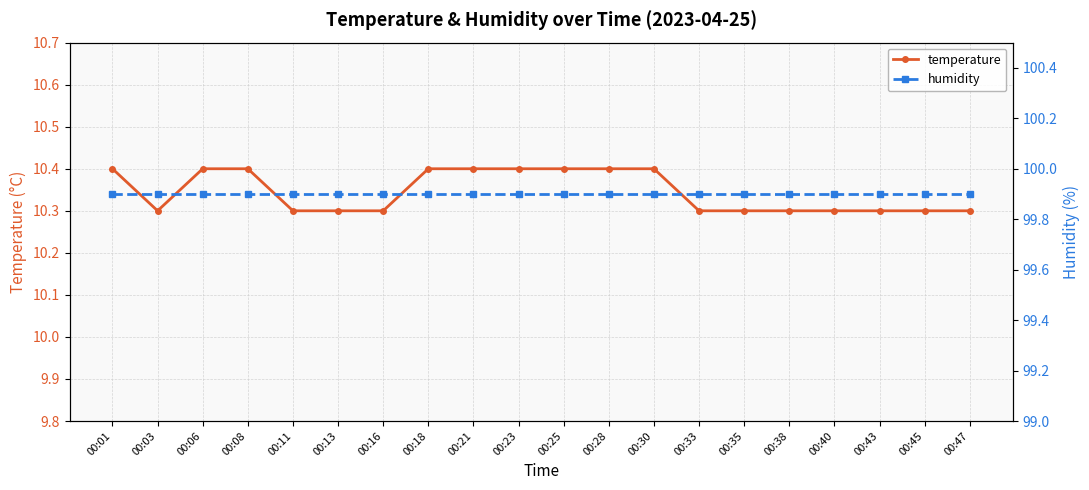

Between 00:21 and 00:30, which series saw the biggest shift?

temperature